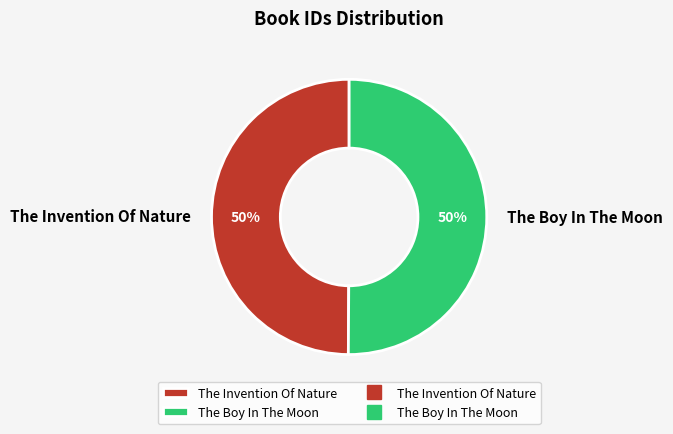

What percentage is the The Invention Of Nature slice, to the nearest percent?

50%